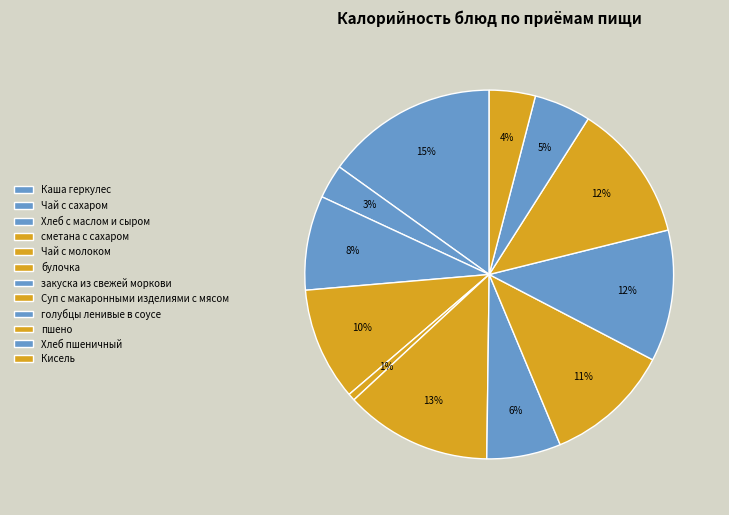

How many slices are in this pie chart?

12